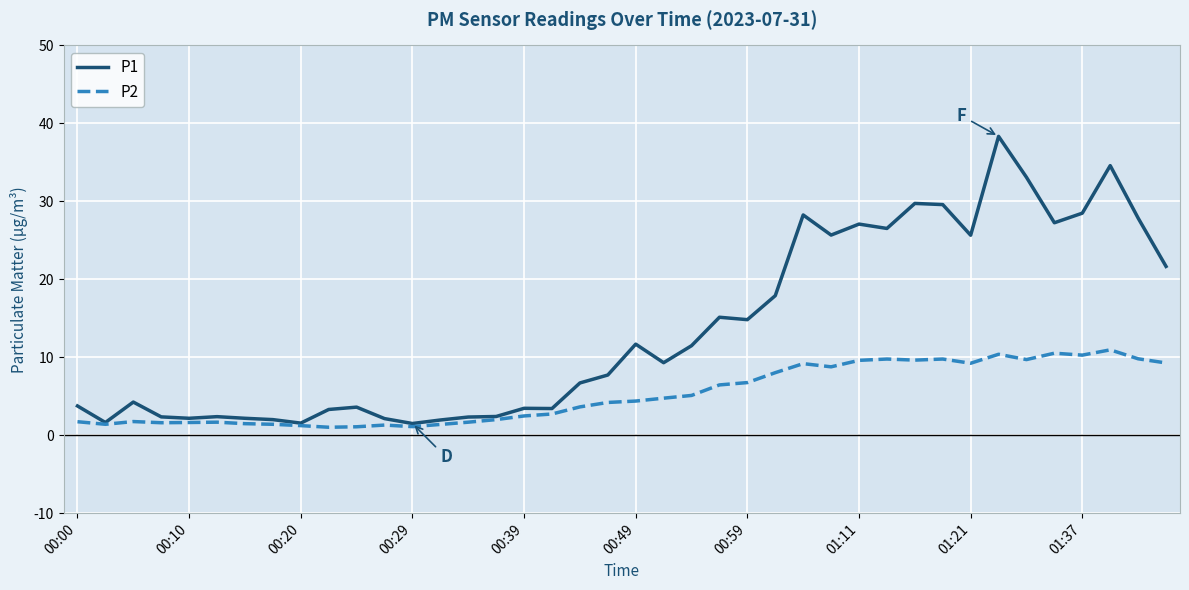

What is the greatest value displayed?

38.3